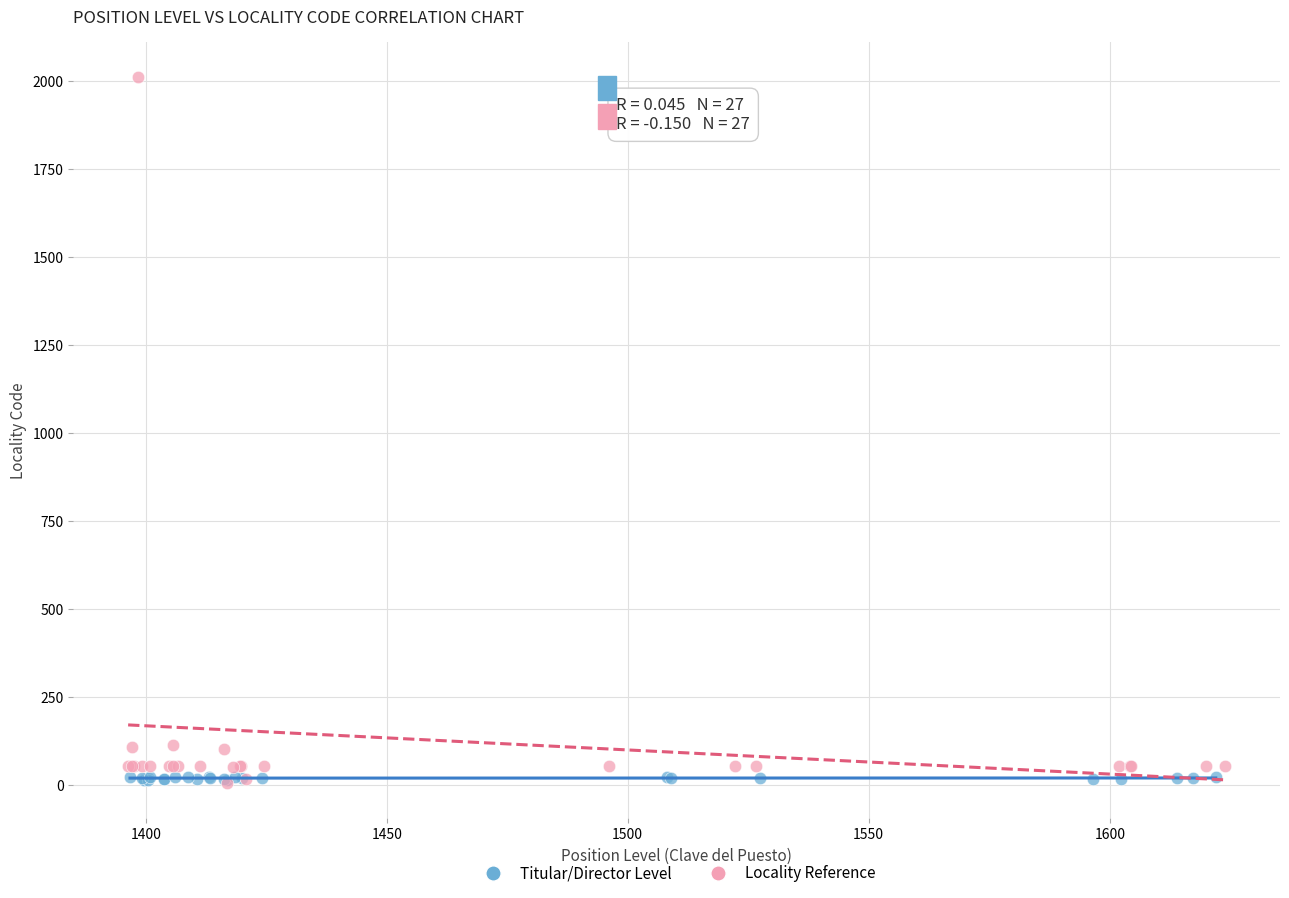

Which series reaches the maximum Y coordinate?

Locality Reference